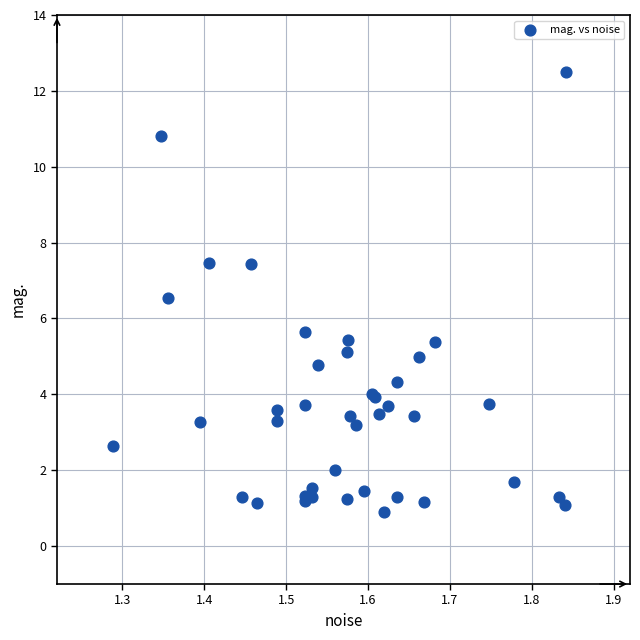

What Y value in the scatter plot is closest to 6?

5.6